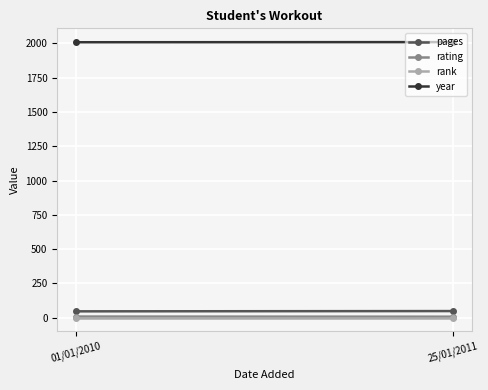

Which has a higher value, 01/01/2010 or 25/01/2011?

25/01/2011